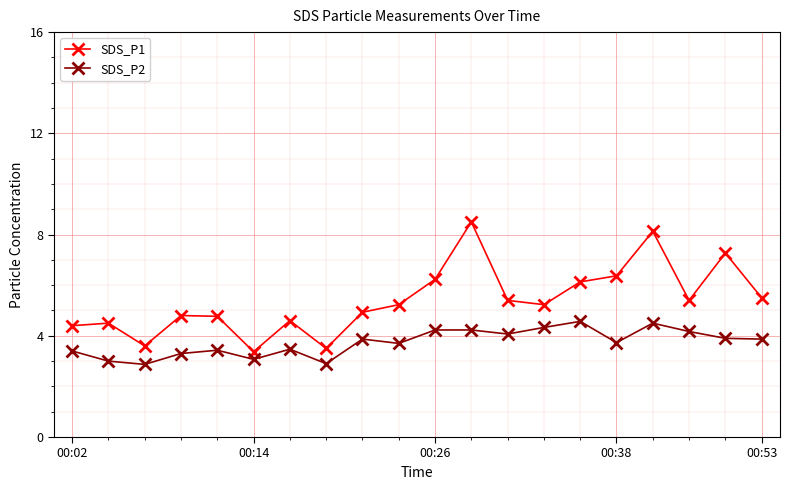

True or false: SDS_P2 and SDS_P1 intersect in this chart.

False